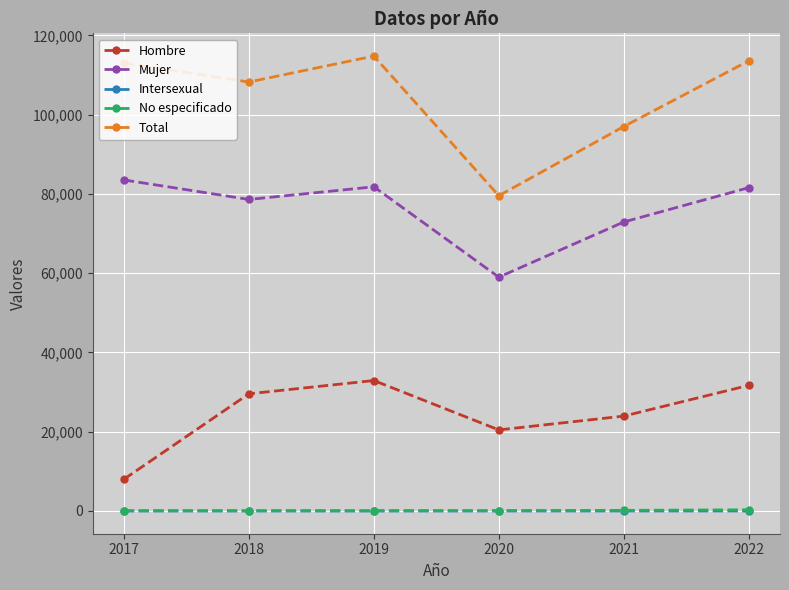

Does the chart display data point markers on the line(s)?

Yes